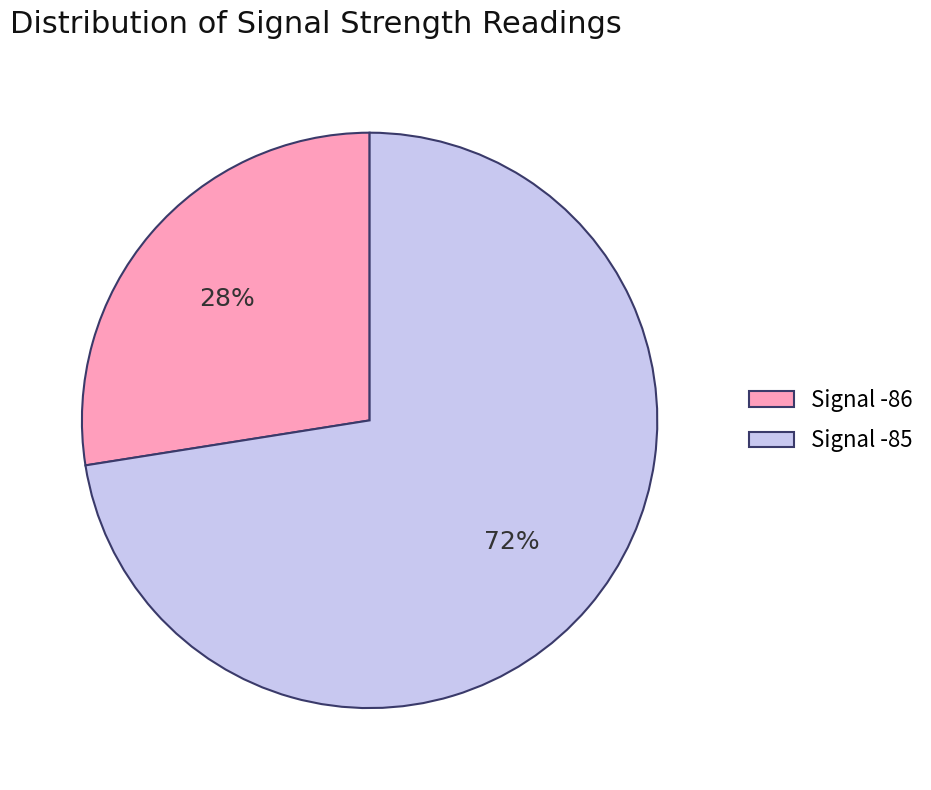

Which category accounts for the majority?

Signal -85